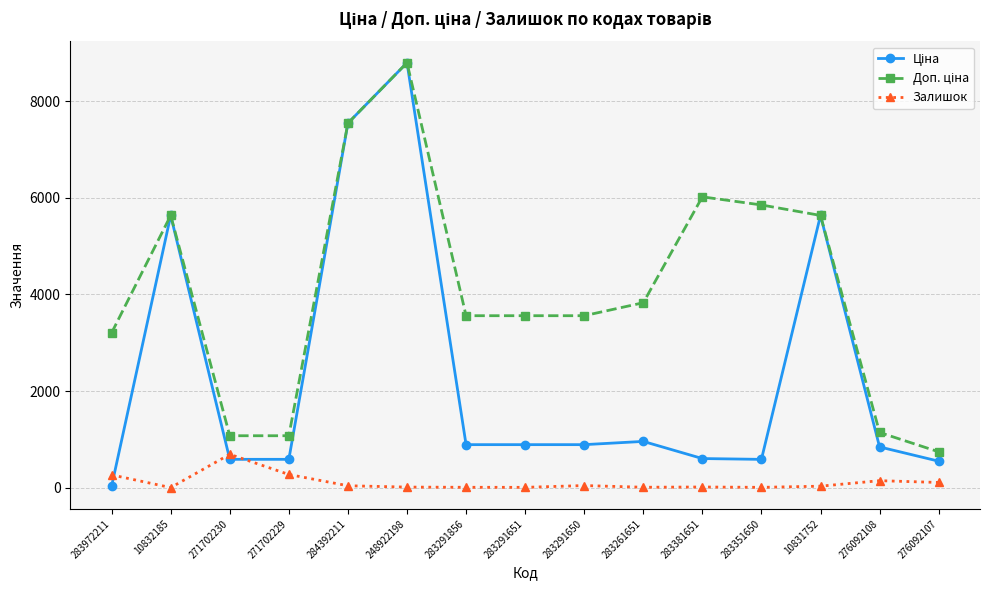

How many lines are shown in the chart?

3